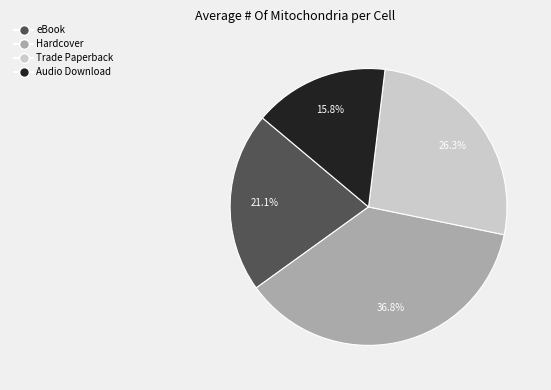

How many slices are in this pie chart?

4